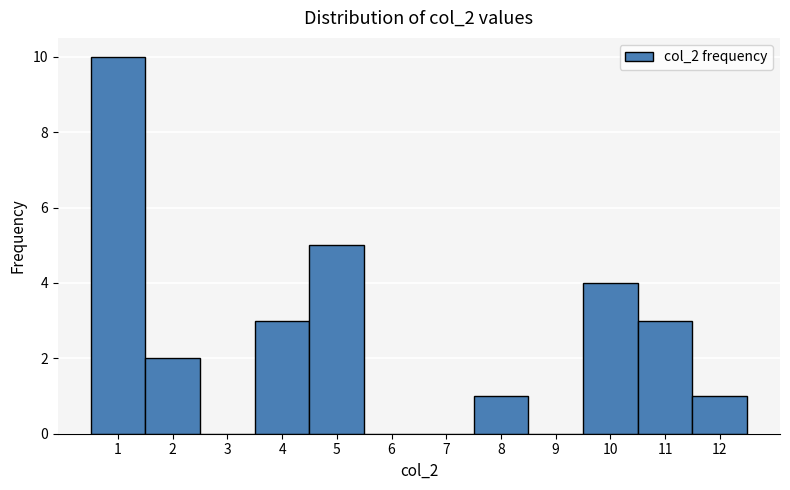

How tall is the bar that spans 3.5 to 4.5 on the x-axis? The values are not printed on the chart, so give them approximately, as read against the axis.

3